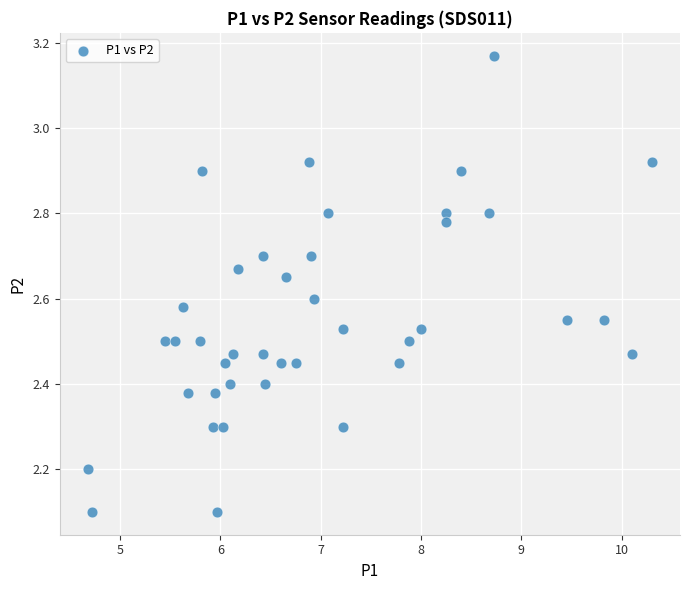

What is the range of X values (max minus min)?

5.6